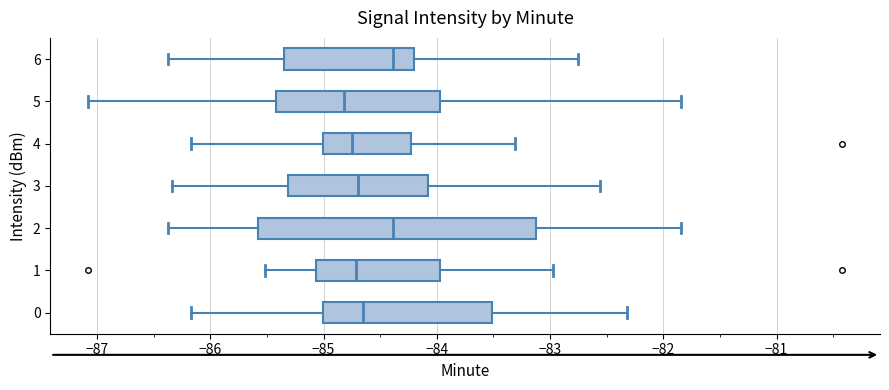

Where is the right edge of the box at y = 1 on the x-axis? The values are not printed on the chart, so give them approximately, as read against the axis.

-84.0